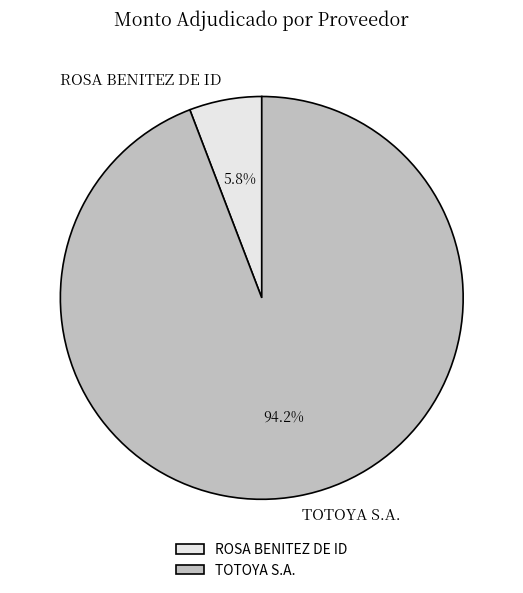

To the nearest percent, what portion does ROSA BENITEZ DE ID represent?

6%